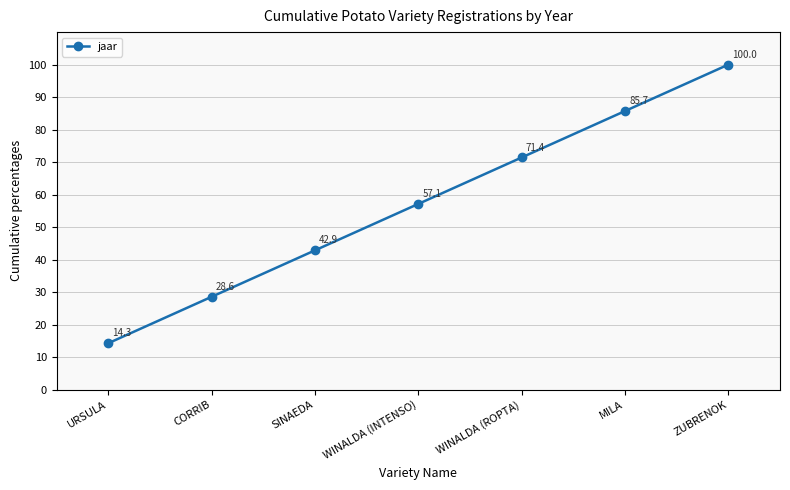

Rank the categories by value from lowest to highest.

URSULA, CORRIB, SINAEDA, WINALDA (INTENSO), WINALDA (ROPTA), MILA, ZUBRENOK